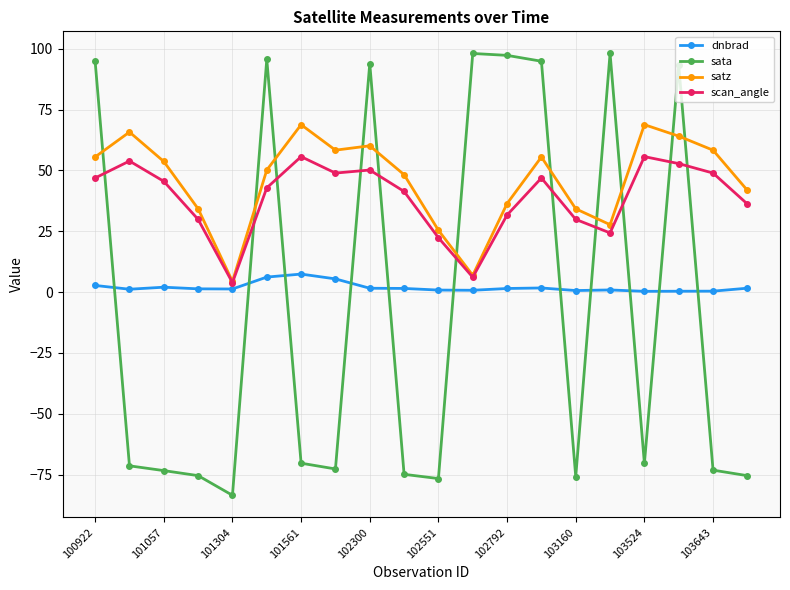

Rank the series by their maximum value, from lowest to highest.

dnbrad, scan_angle, satz, sata